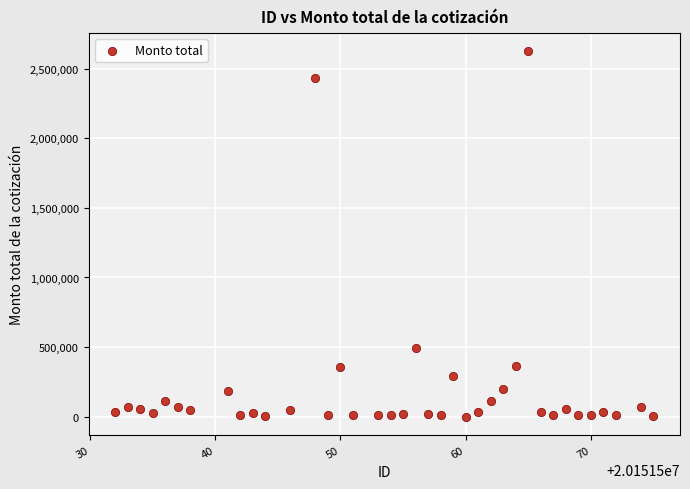

What Y value in the scatter plot is closest to 1312136?

492900.0